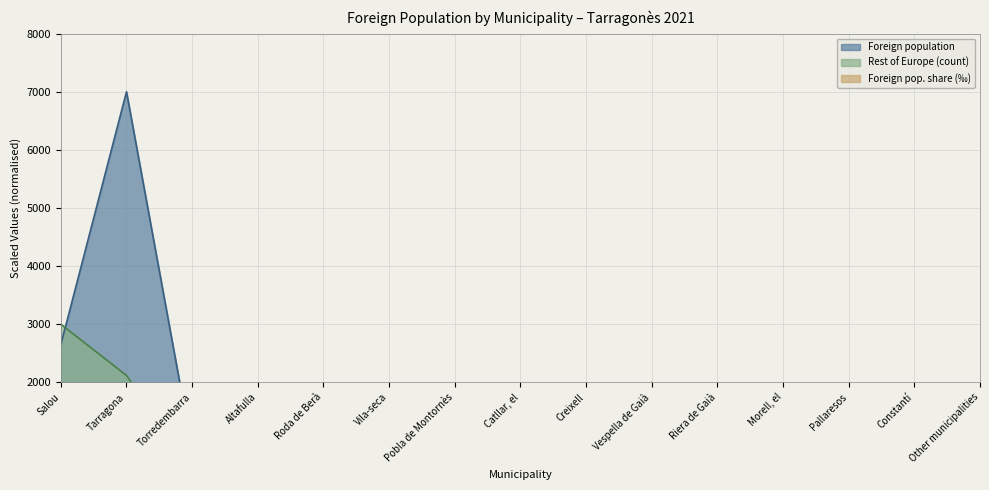

Which label corresponds to the smallest value in the chart?

Vespella de Gaià